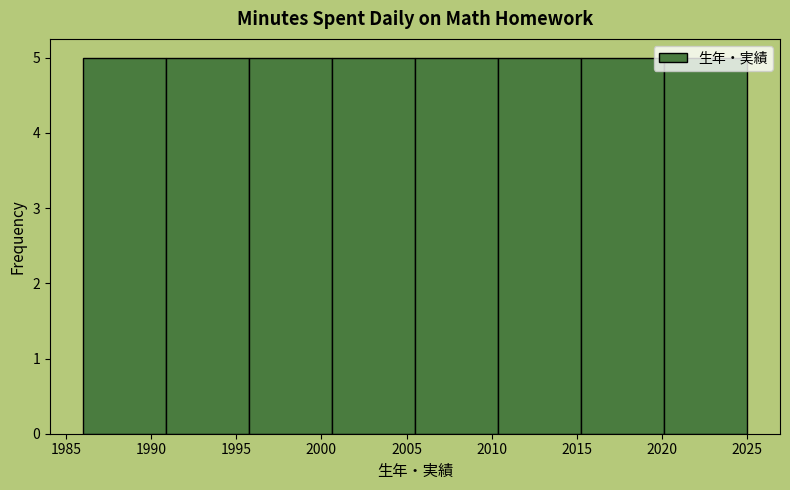

Reading left to right, transcribe this chart: for each bar, give the range it covers on the x-axis and its height. Neither the bar edges nor the heights are printed on the chart, so give them approximately, as read against the axes.

1986.0 to 1991.0: 5
1991.0 to 1996.0: 5
1996.0 to 2000.5: 5
2000.5 to 2005.5: 5
2005.5 to 2010.5: 5
2010.5 to 2015.5: 5
2015.5 to 2020.0: 5
2020.0 to 2025.0: 5